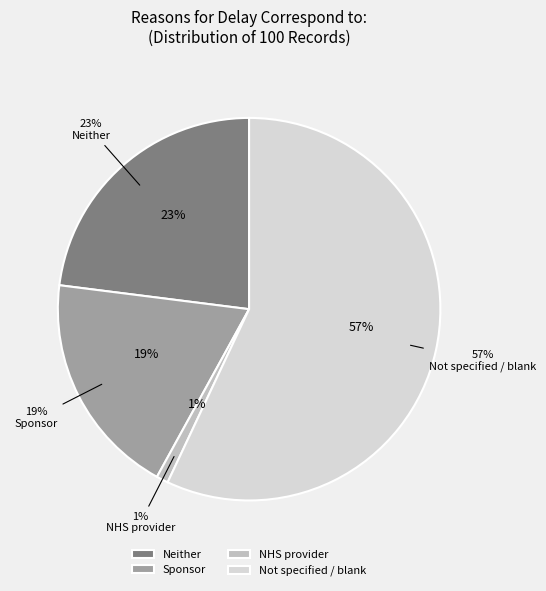

The NHS provider slice represents 8% of the pie. True or false?

False